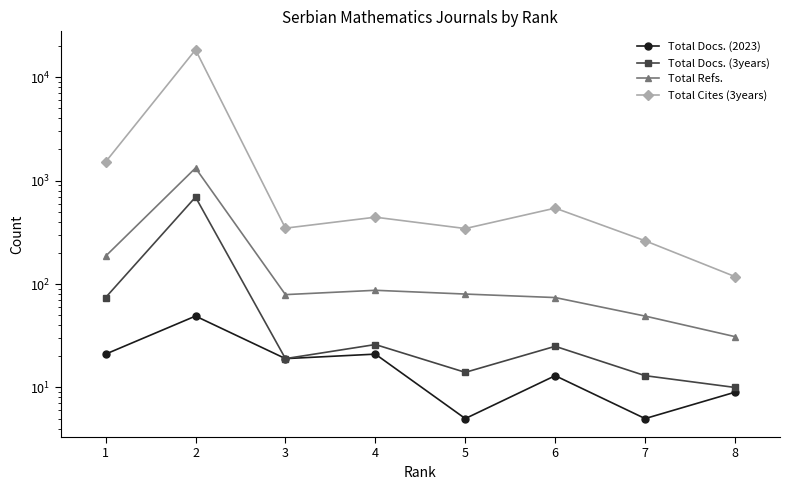

What is the value of the Total Cites (3years) point at the 2nd from the left?

18414